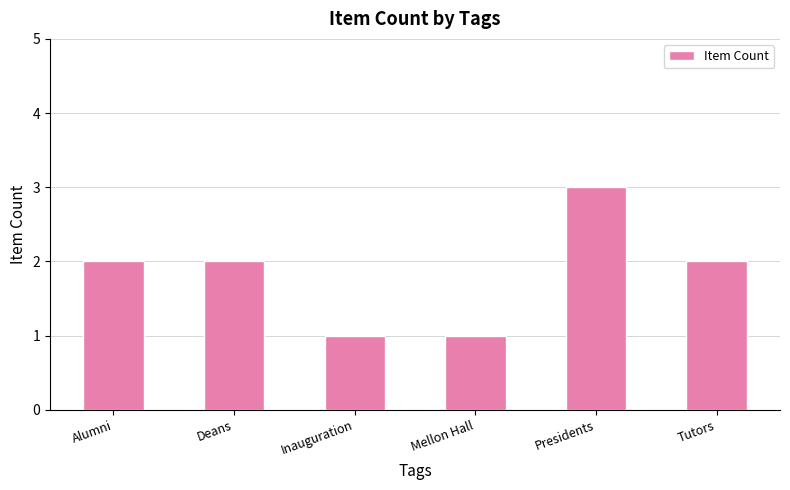

The chart shows a value of 1 at Alumni. True or false?

False